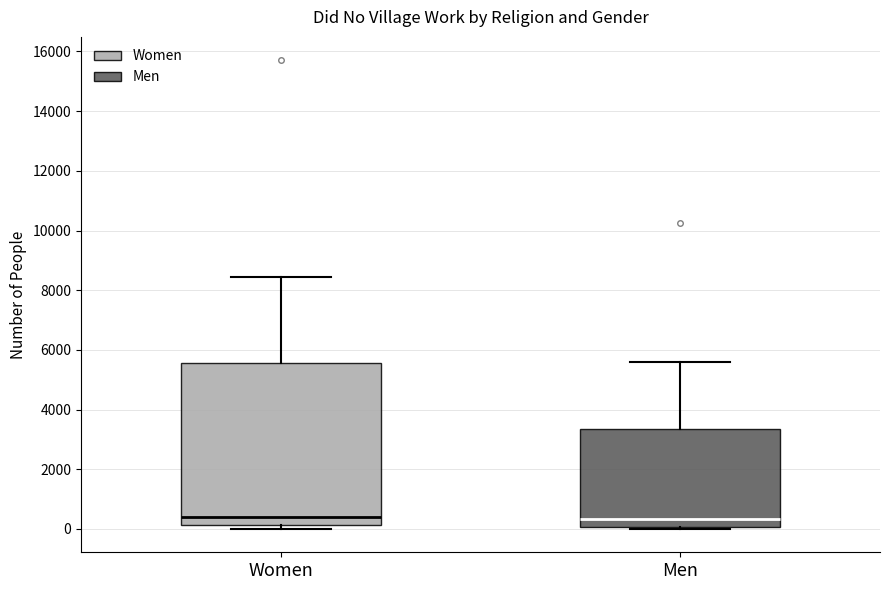

Reading left to right, transcribe this box plot: for each box, give where its median line is, the range the box spans, and where its two whiskers end, as read against the y-axis. The values are not printed on the chart, so give them approximately, as read against the axis.

Women: median 400, box 200 to 5600, whiskers 0 to 8400
Men: median 400, box 0 to 3400, whiskers 0 (just below the box's lower edge) to 5600